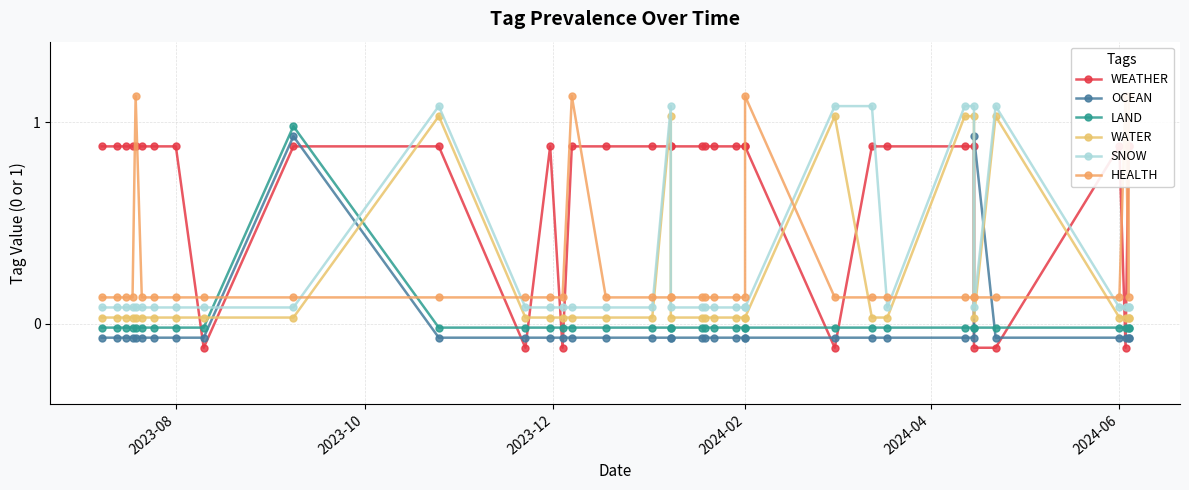

How many interior local peaks does the OCEAN series have?

2